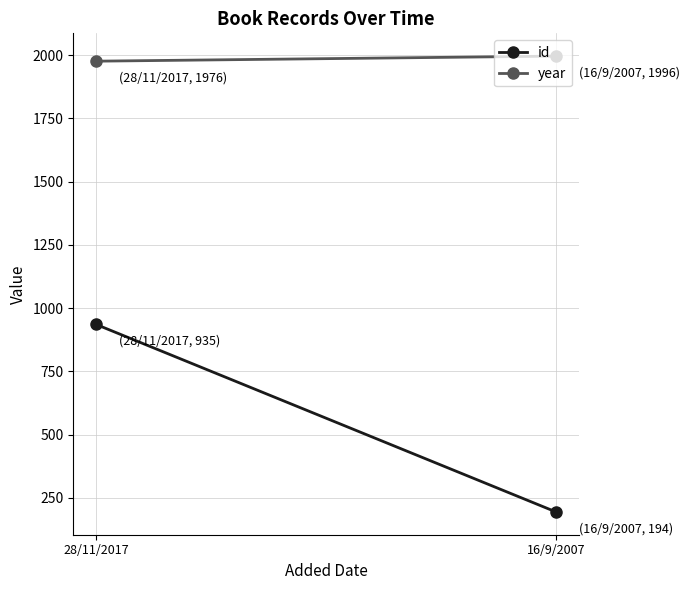

Is the value of id at 28/11/2017 greater than the value of year at 16/9/2007?

No